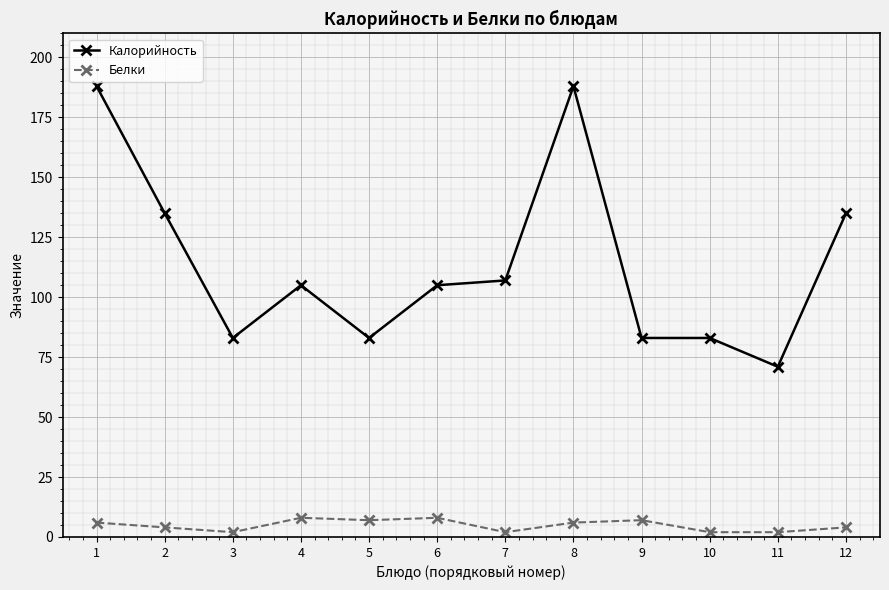

What are all the series names shown in the legend?

Калорийность, Белки